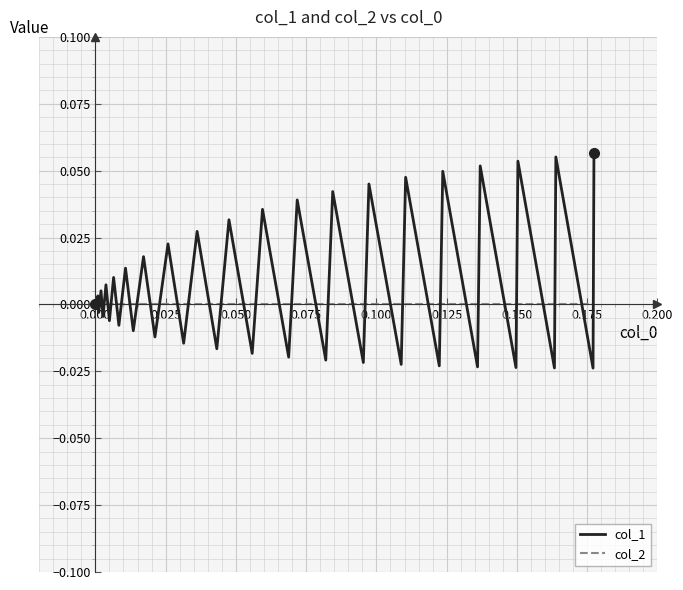

Which series has the largest range (max minus min)?

col_1